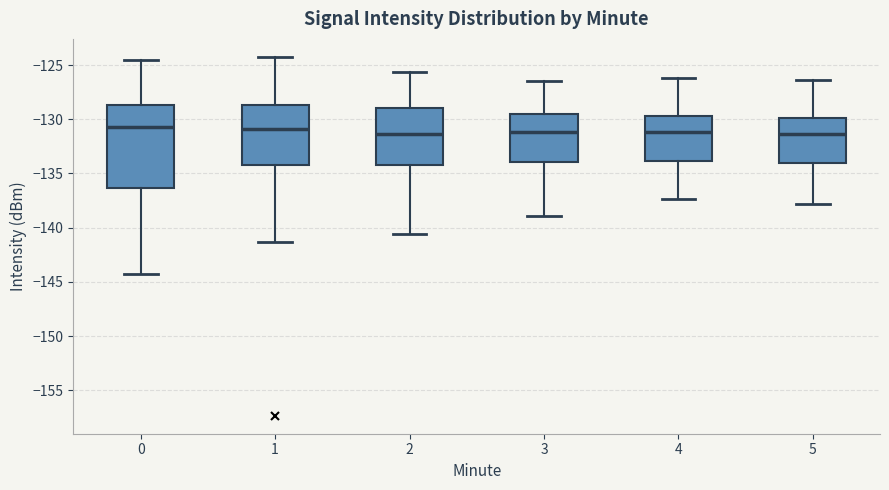

Where does the lower whisker of the box at x = 5 end on the y-axis? The values are not printed on the chart, so give them approximately, as read against the axis.

-138.0